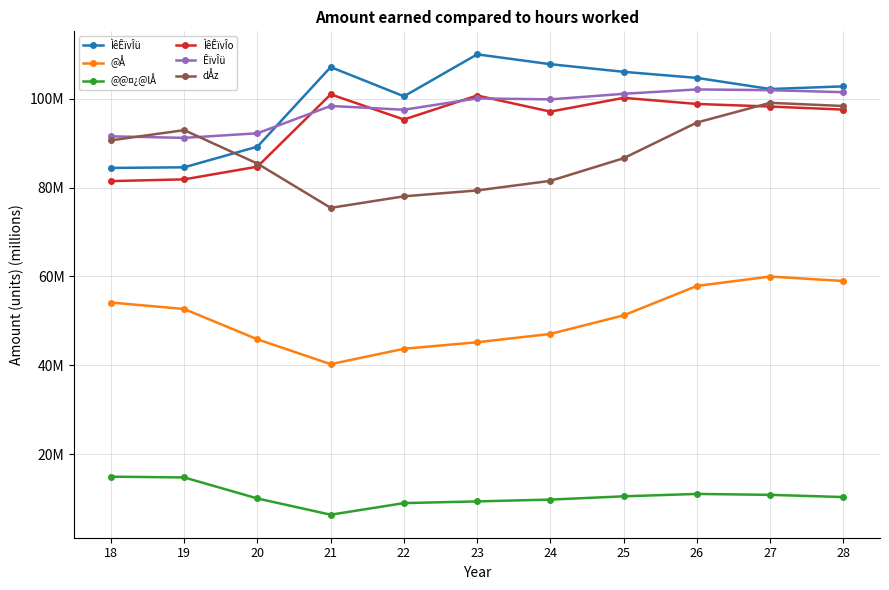

True or false: @@¤¿@lÅ has a value of 10.3 at 28.

True